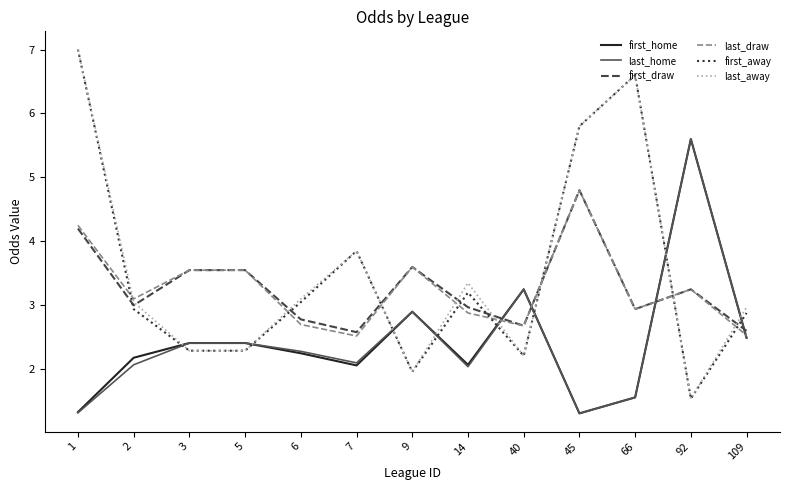

Between which two adjacent categories do first_away and first_home first intersect?

2 and 3